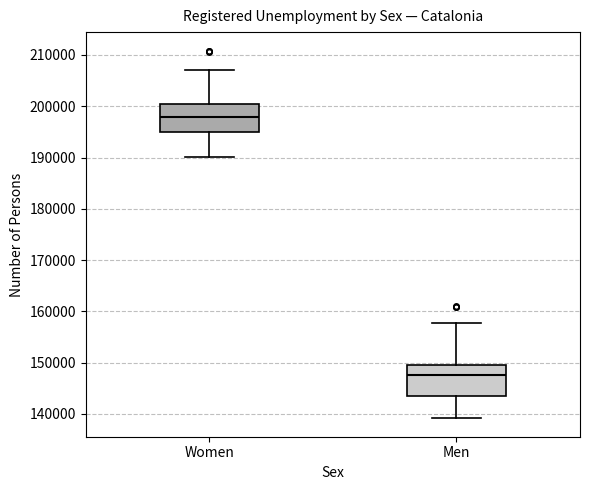

Which box's median line is the lowest?

Men